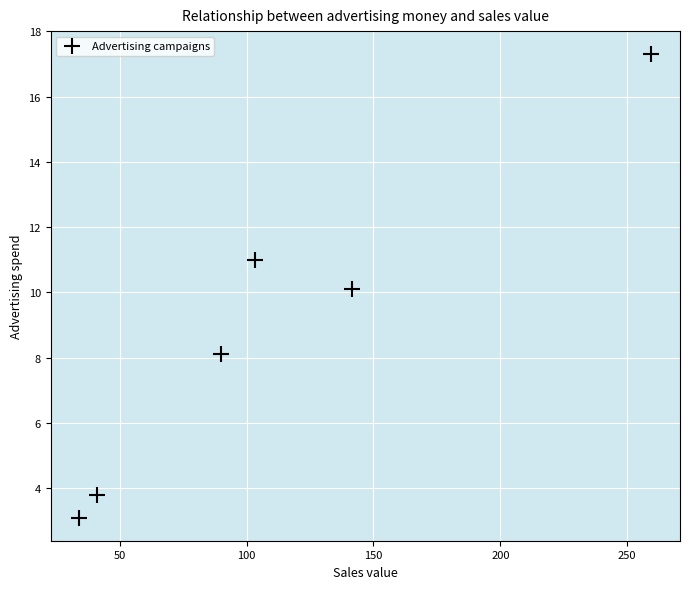

What is the range of X values (max minus min)?

225.4